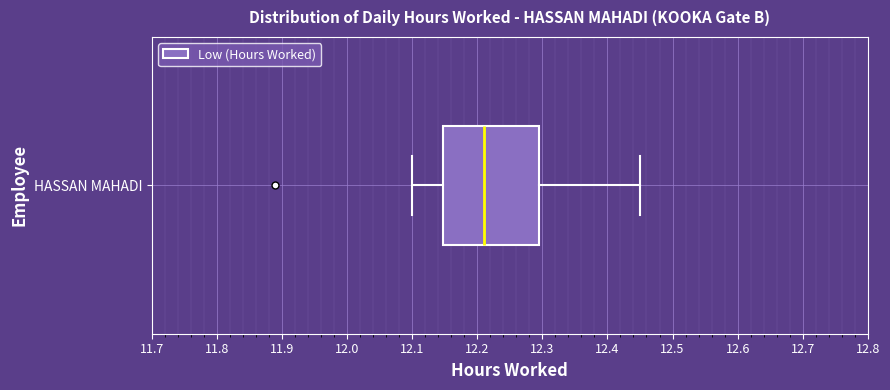

Transcribe this box plot: give where the median line is, the range the box spans, and where the two whiskers end, as read against the x-axis. The values are not printed on the chart, so give them approximately, as read against the axis.

median 12.21, box 12.15 to 12.30, whiskers 12.10 to 12.45